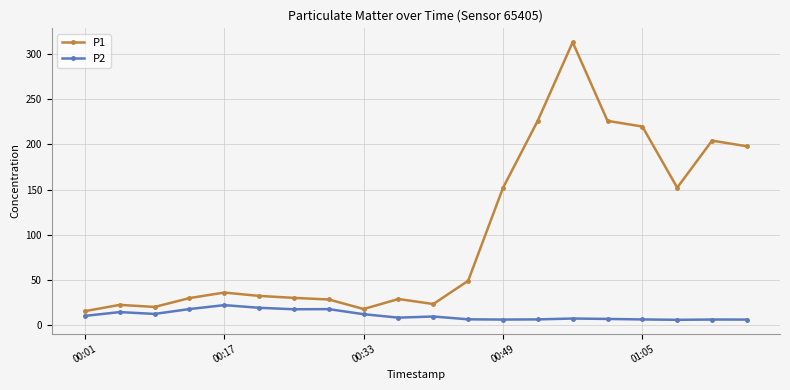

At how many categories does at least one series exceed 44?

9